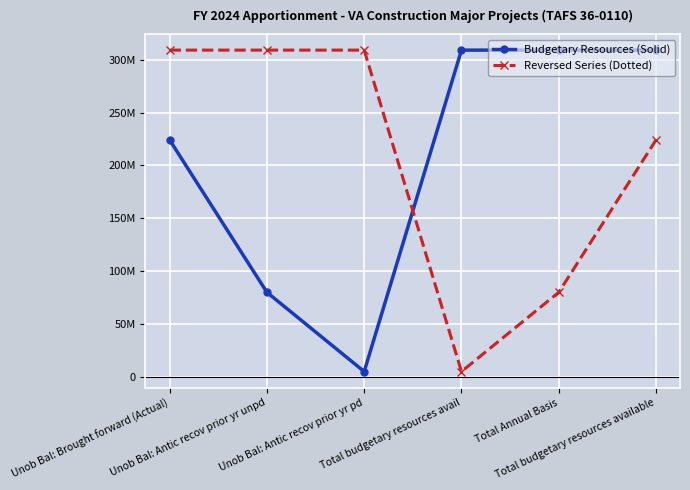

At which category does the chart reach its minimum across all series?

Unob Bal: Antic recov prior yr pd